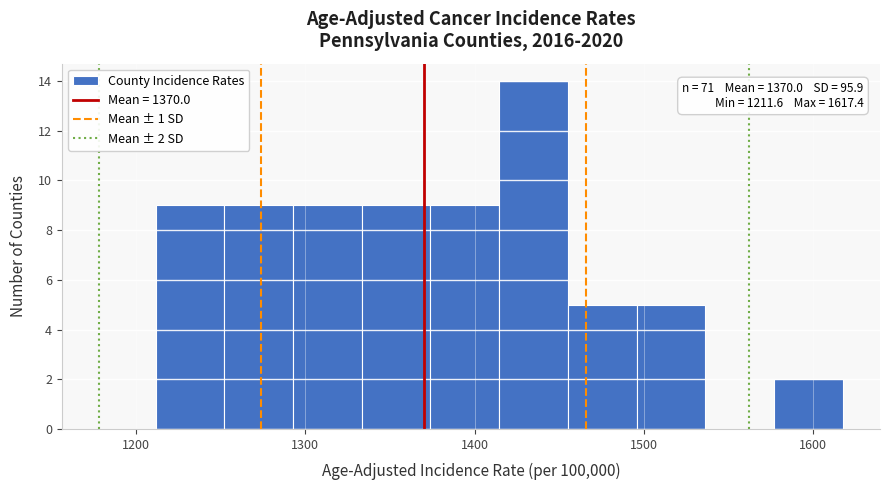

Over which range of the x-axis is the bar tallest?

1410 to 1460